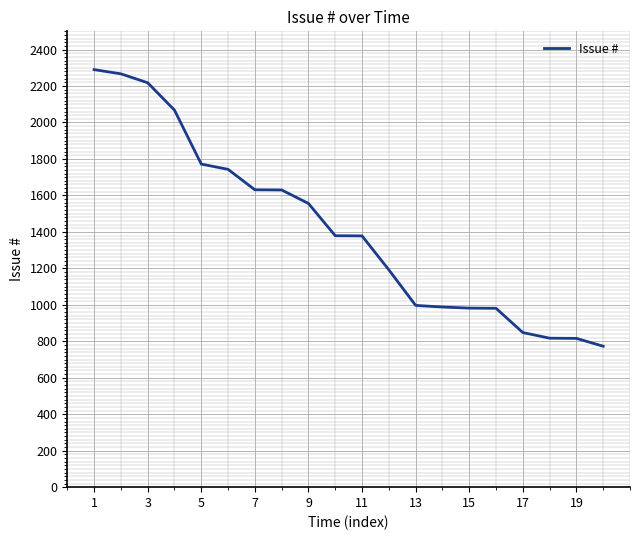

What is the smallest value displayed?

773